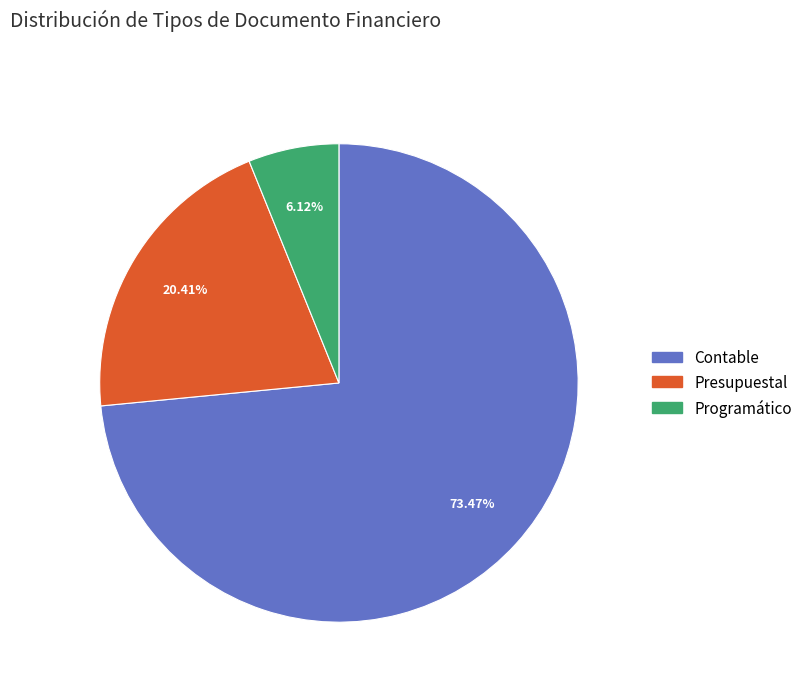

Rank the categories by value from highest to lowest.

Contable, Presupuestal, Programático